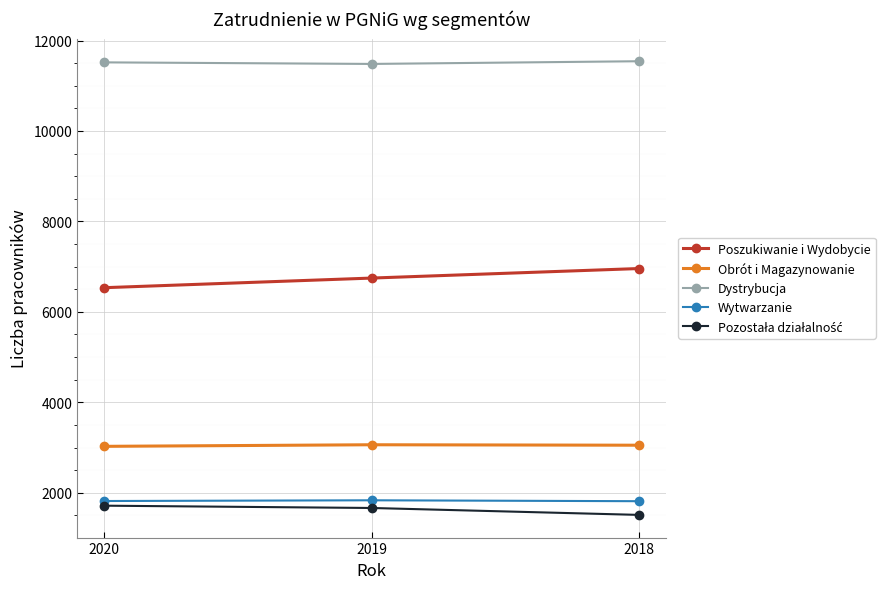

At how many categories does at least one series exceed 5393?

3